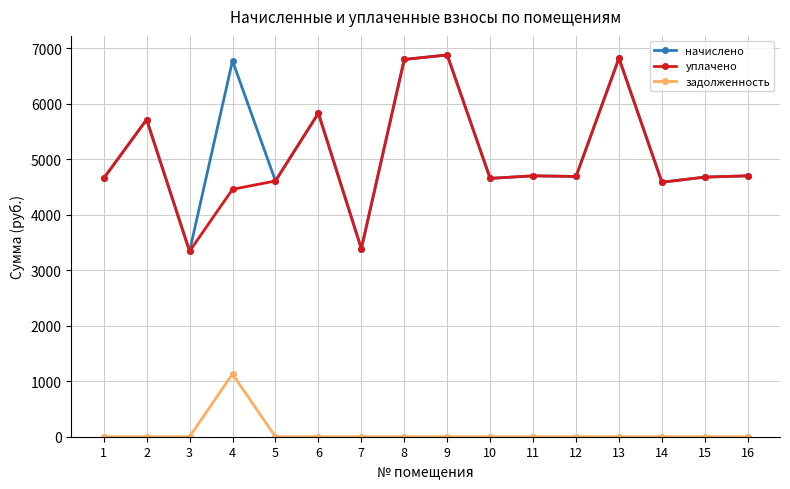

Between 4 and 16, which series saw the biggest shift?

начислено